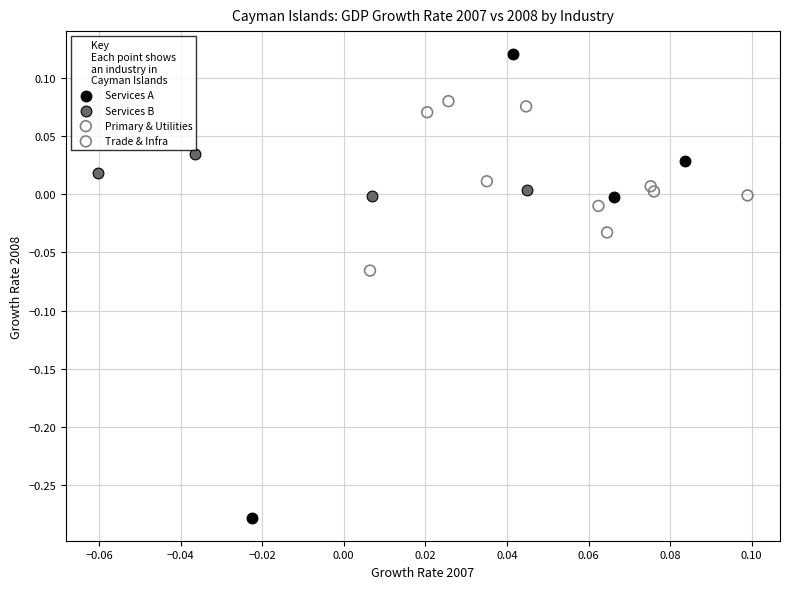

Which series contains the highest Y value?

Services A